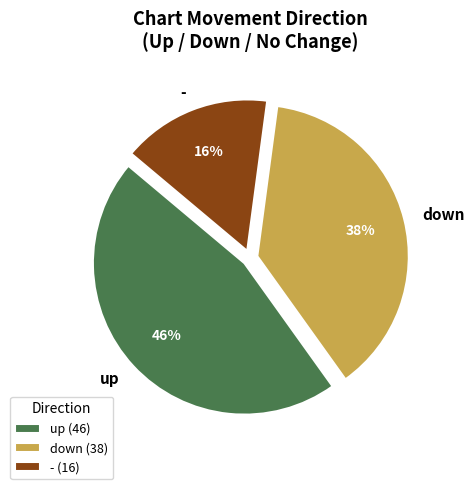

Combined, do up and - account for over 50%?

Yes